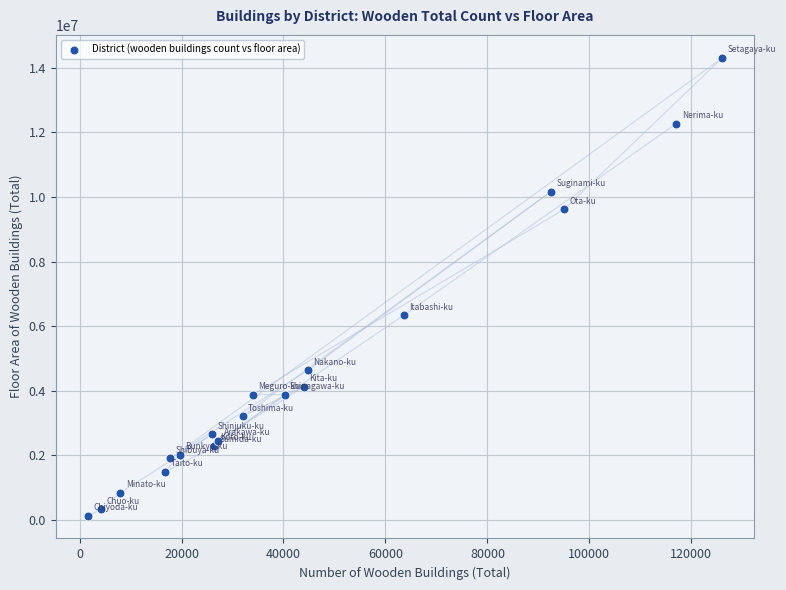

What Y value in the scatter plot is closest to 7221426?

6331014